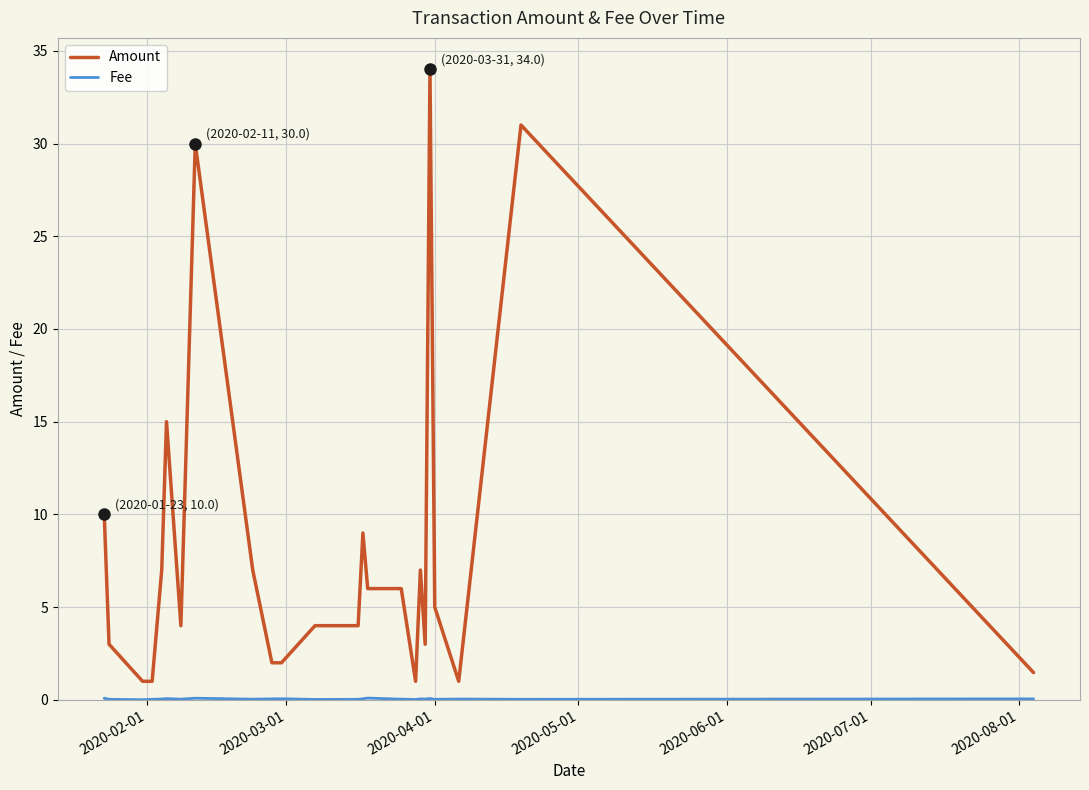

What is the maximum value shown in the chart?

34.0